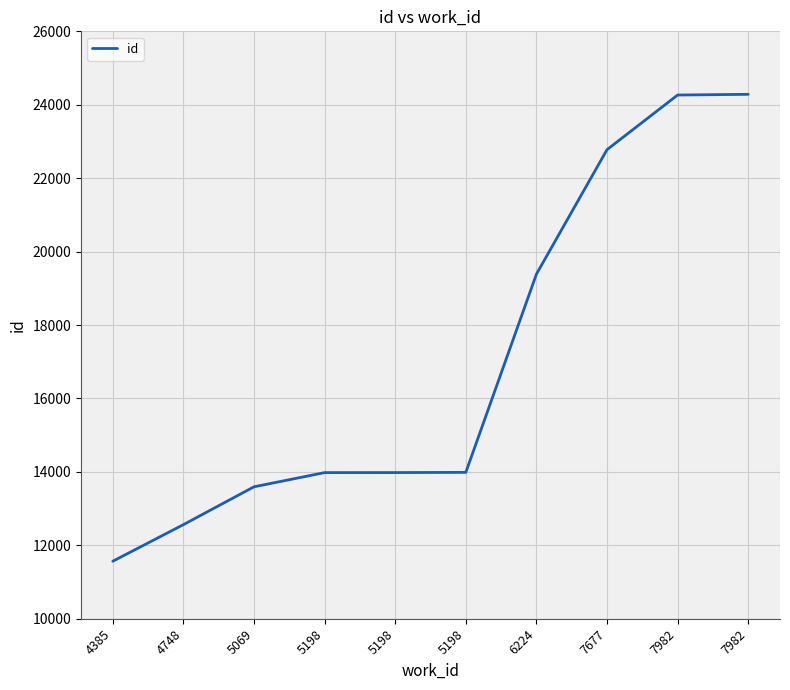

How many lines are shown in the chart?

1